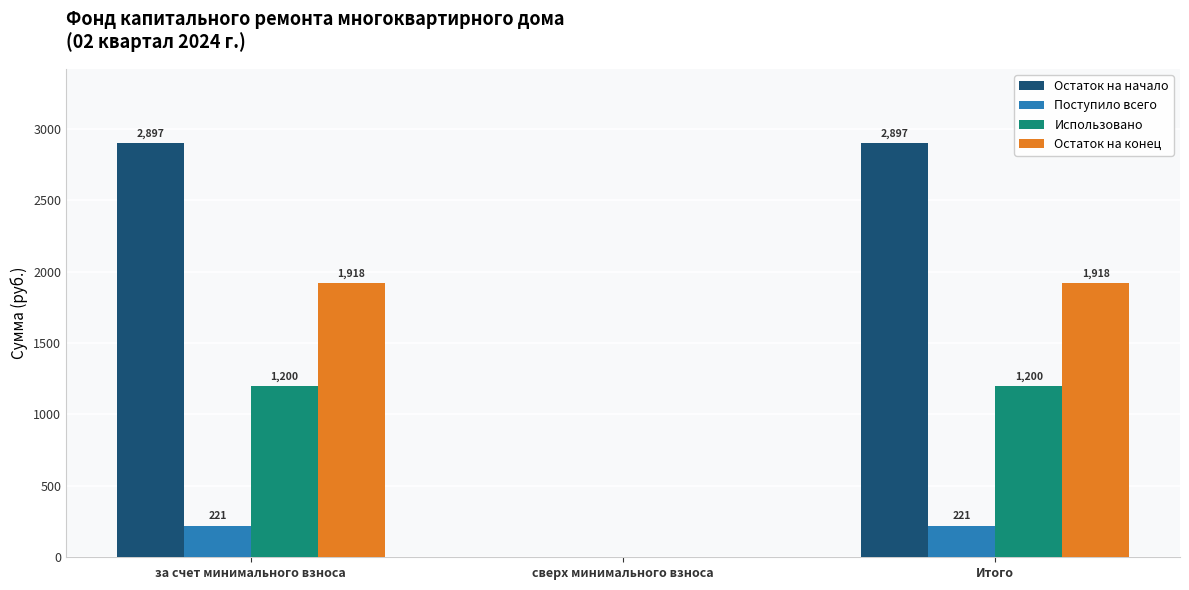

Is it true that Остаток на начало equals 2897.2 at за счет минимального взноса?

True